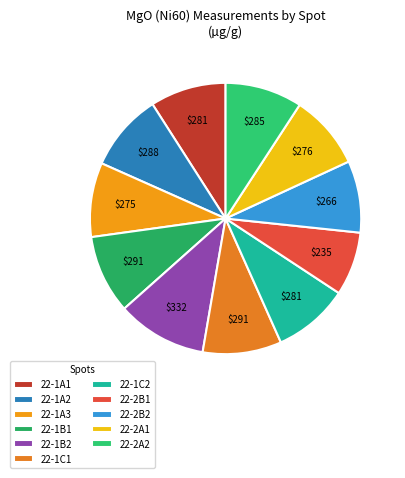

How many segments does this pie chart have?

11